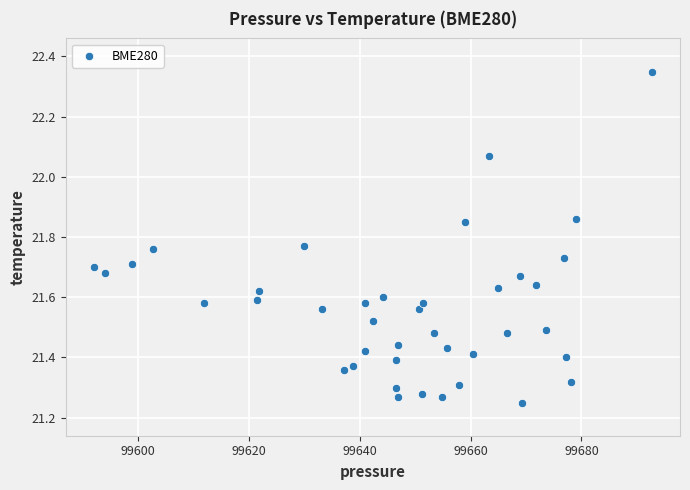

What is the range of Y values (max minus min)?

1.1